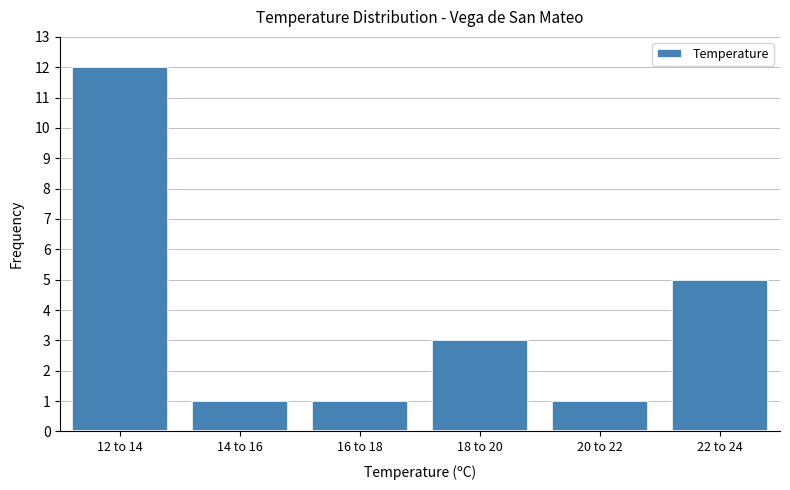

Reading left to right, transcribe all the data shown in this chart.

12 to 14=12	14 to 16=1	16 to 18=1	18 to 20=3	20 to 22=1	22 to 24=5